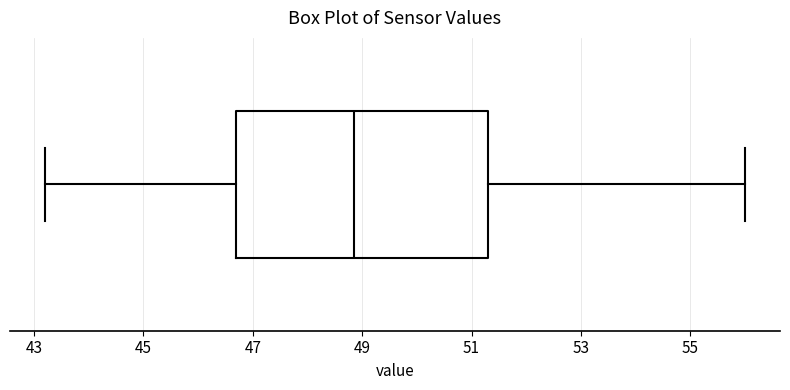

Where does the right whisker of the box end on the x-axis? The values are not printed on the chart, so give them approximately, as read against the axis.

56.0